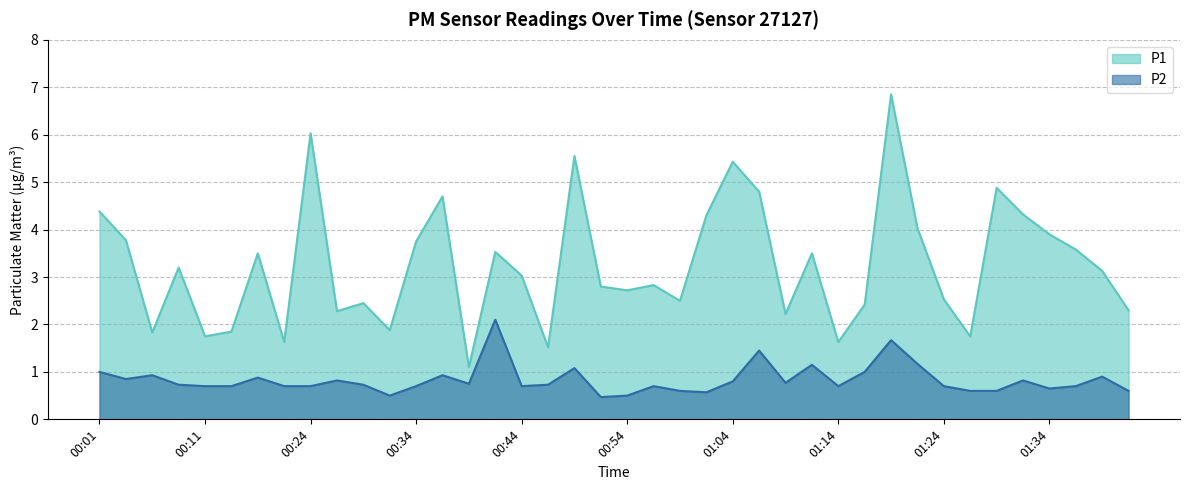

What position from the right is 00:24?

32